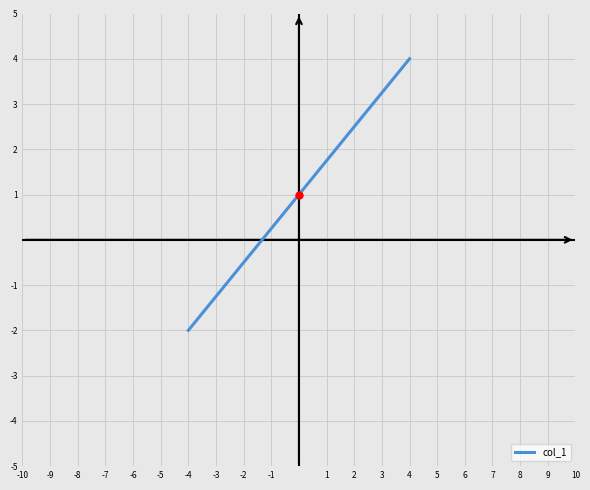

Is it true that the value at 4 is 1?

False